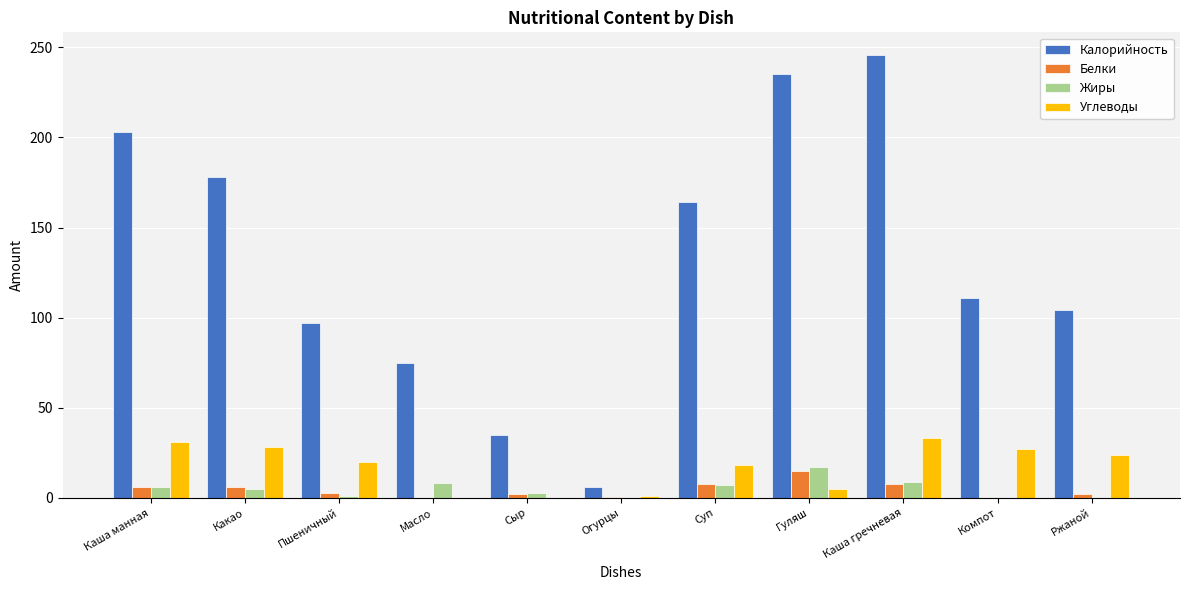

What is the sum of all Калорийность values?

1454.0